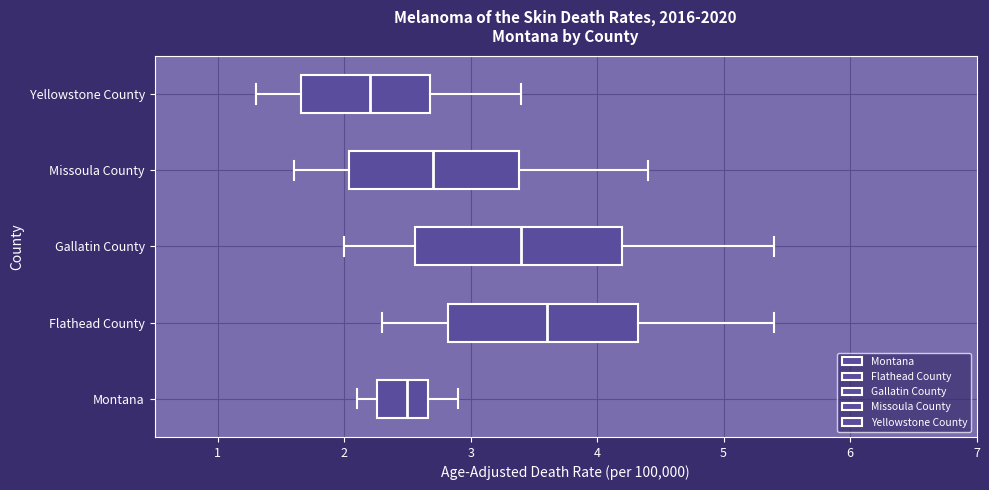

Which box has the furthest to the left median line?

Yellowstone County